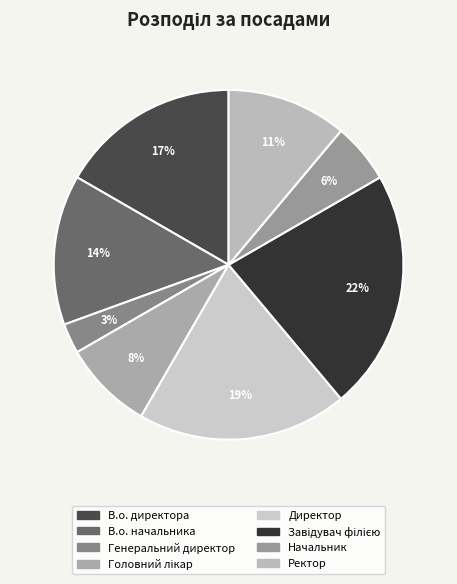

Does В.о. начальника represent more than half of the total?

No